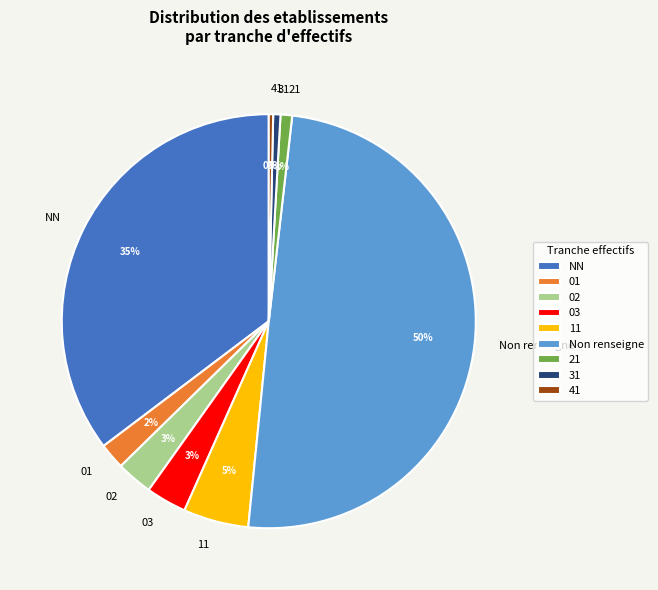

The 03 slice represents 3% of the pie. True or false?

True